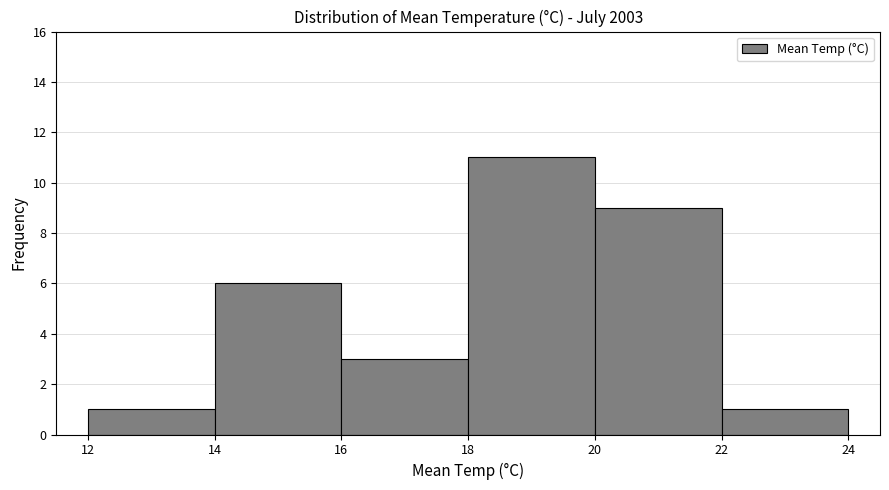

What is the height of the bar covering 18 to 20 on the x-axis? The values are not printed on the chart, so give them approximately, as read against the axis.

11